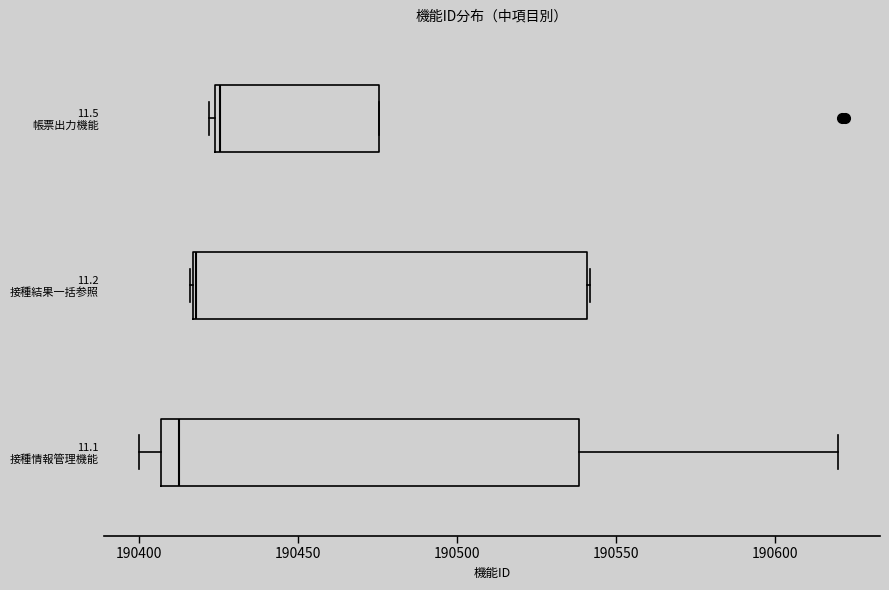

Which box is the widest, from its left edge to its right edge?

11.1 接種情報管理機能